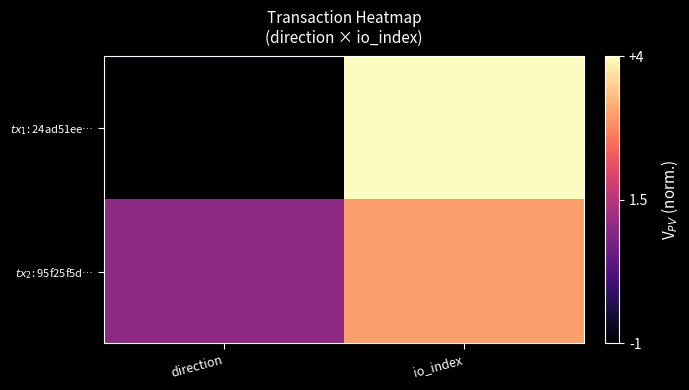

Reading right to left, transcribe all the data shown in this chart.

$tx_1$: 24ad51ee…: io_index=4	direction=-1
$tx_2$: 95f25f5d…: io_index=3	direction=1